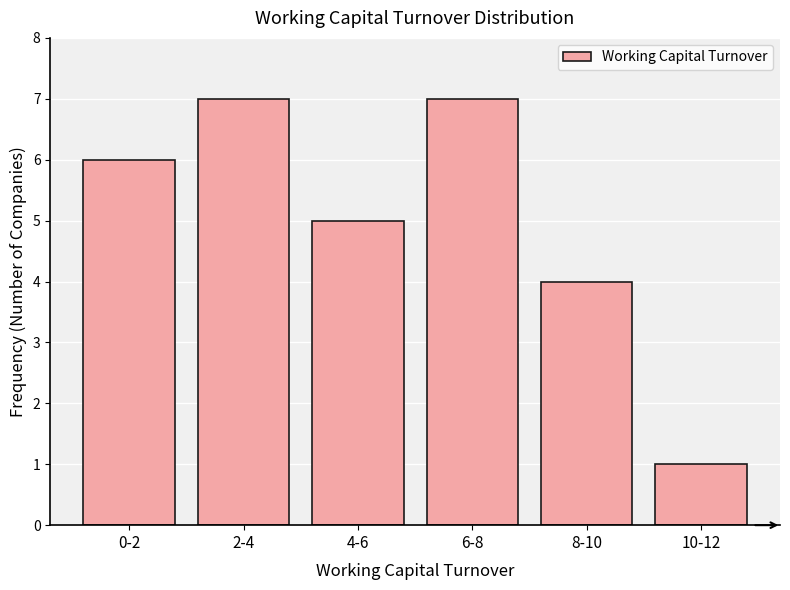

Reading left to right, extract all data points from this chart.

6	7	5	7	4	1